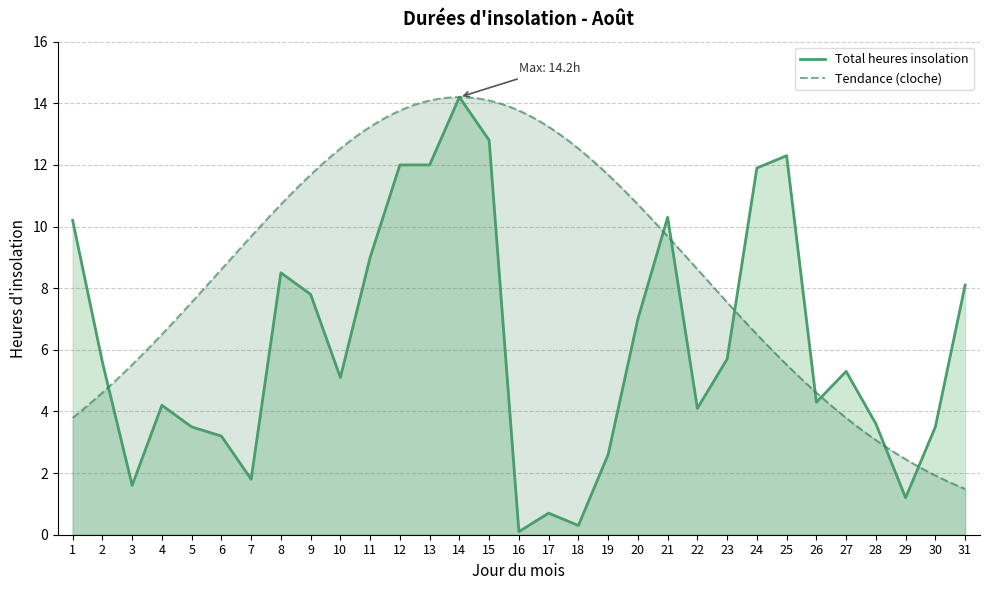

What is the value of the 29th point from the left?

1.2